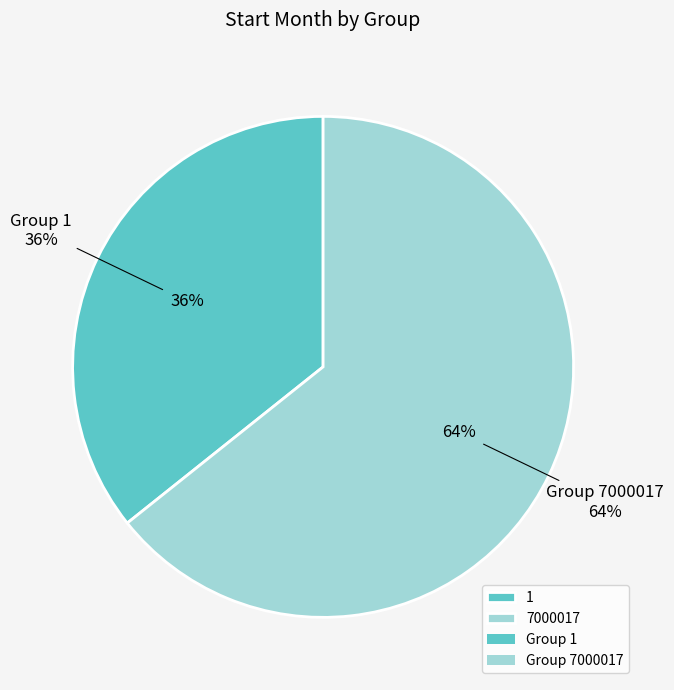

What is the largest slice in the pie chart?

7000017